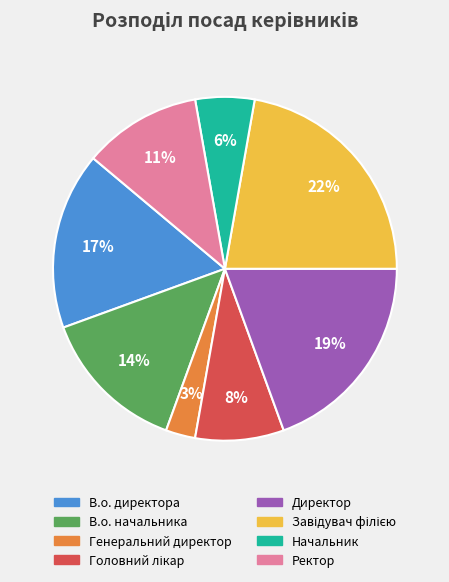

Combined, do Генеральний директор and В.о. начальника account for over 50%?

No